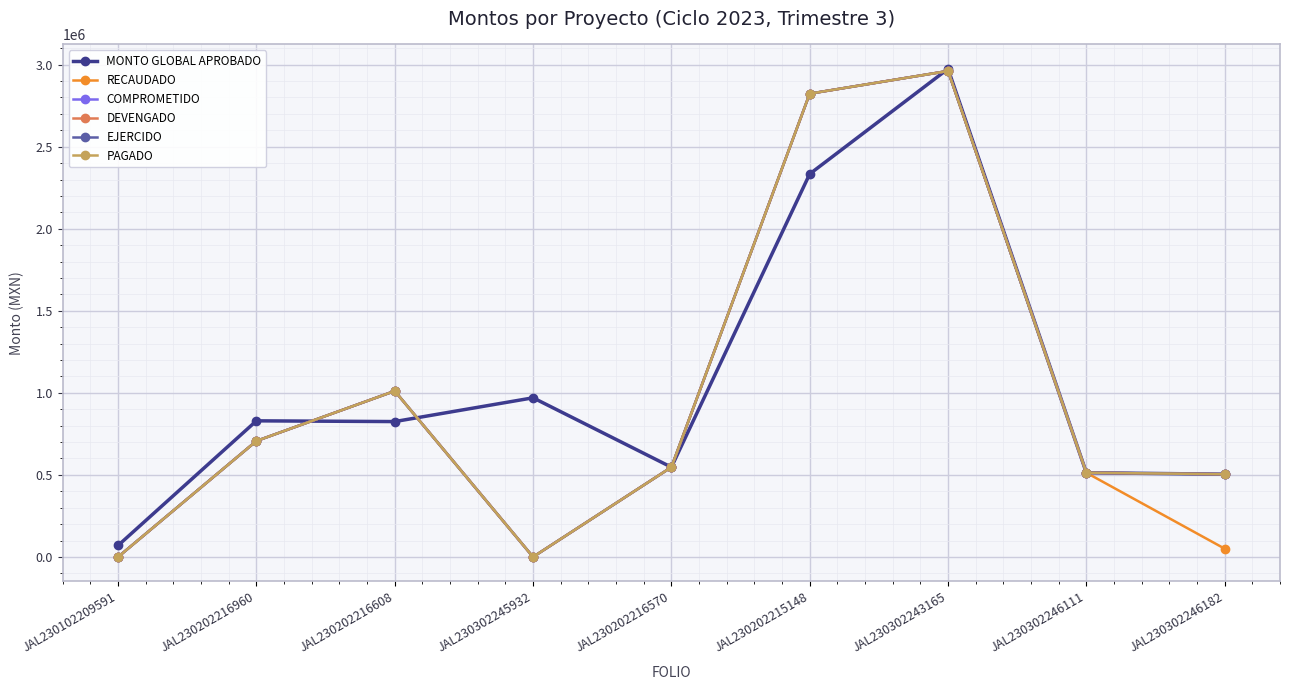

Is this an area chart (filled region under the line)?

No